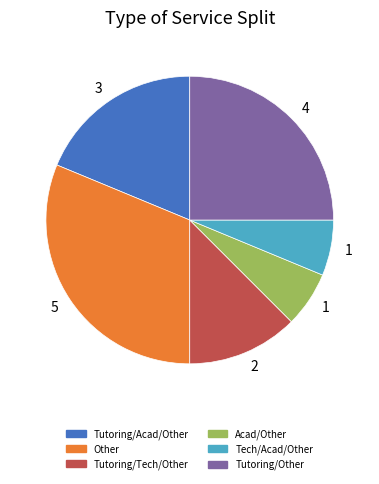

Is Acad/Other the majority of the pie?

No